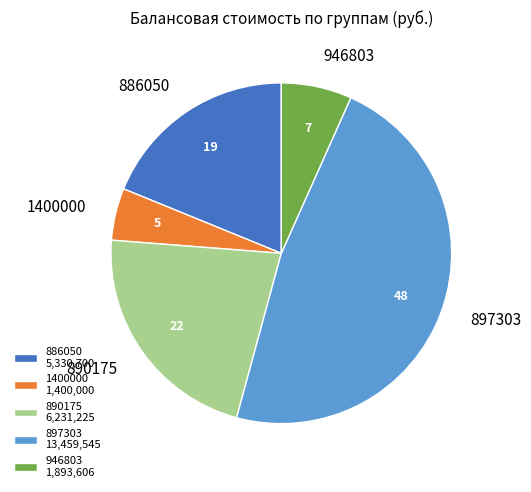

Which has a higher value, 1400000 or 946803?

946803